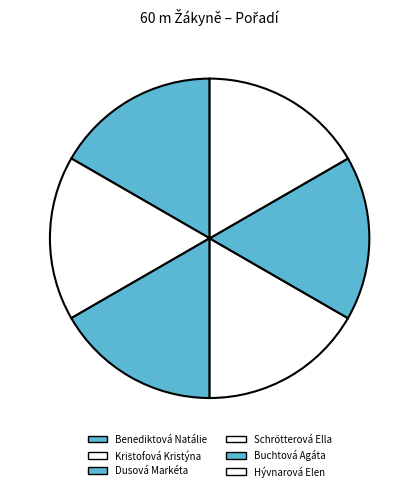

To the nearest percent, what is the average slice percentage?

17%